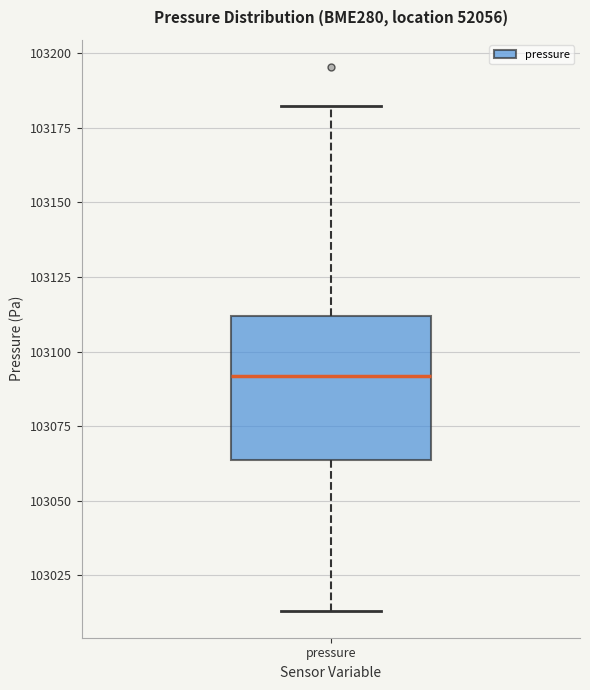

Transcribe this box plot: give where the median line is, the range the box spans, and where the two whiskers end, as read against the y-axis. The values are not printed on the chart, so give them approximately, as read against the axis.

median 103090, box 103065 to 103110, whiskers 103015 to 103180